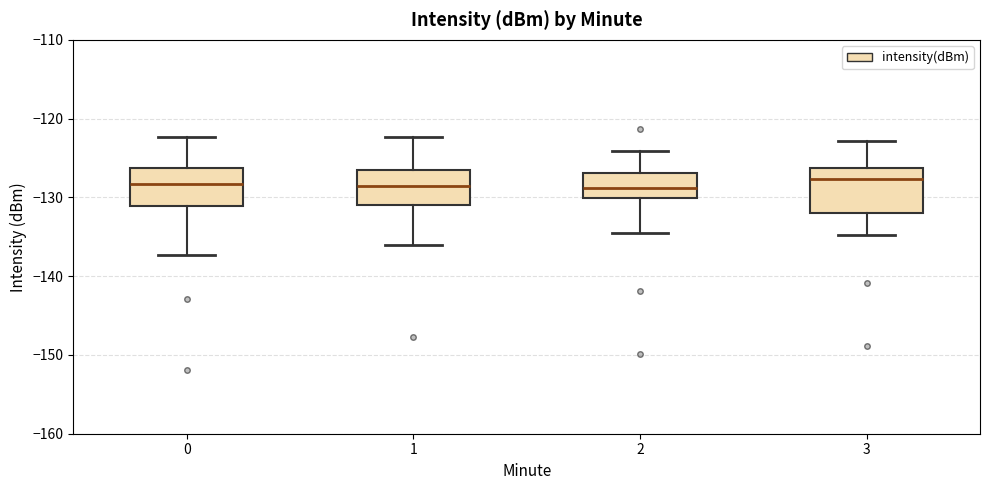

Reading left to right, read every box against the y-axis: the position of its median line, the range the box covers, and the ends of its whiskers. The values are not printed on the chart, so give them approximately, as read against the axis.

0: median -128, box -131 to -126, whiskers -137 to -122
1: median -129, box -131 to -126, whiskers -136 to -122
2: median -129, box -130 to -127, whiskers -135 to -124
3: median -128, box -132 to -126, whiskers -135 to -123